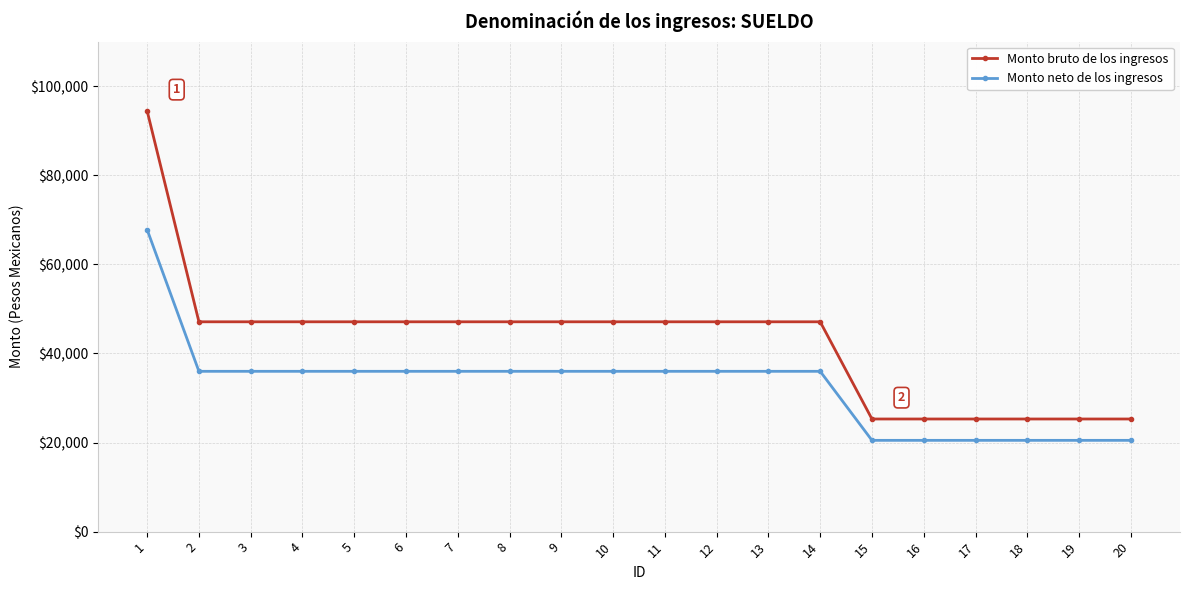

Rank the series at 17 from lowest to highest value.

Monto neto de los ingresos, Monto bruto de los ingresos